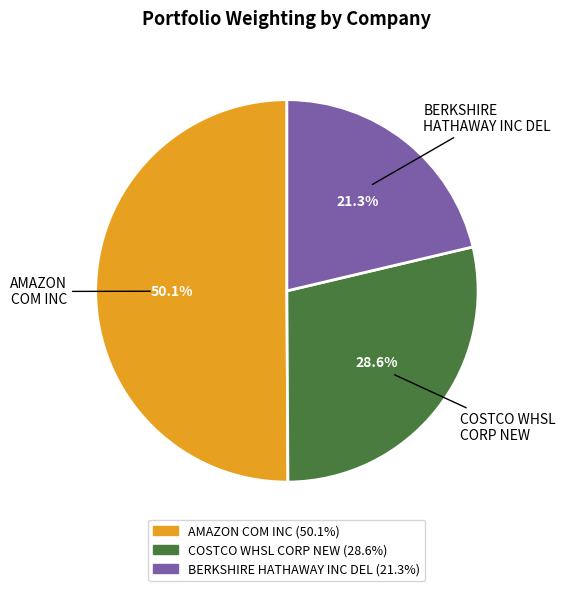

Approximately how many times larger is the value at BERKSHIRE HATHAWAY INC DEL compared to AMAZON COM INC?

0.4